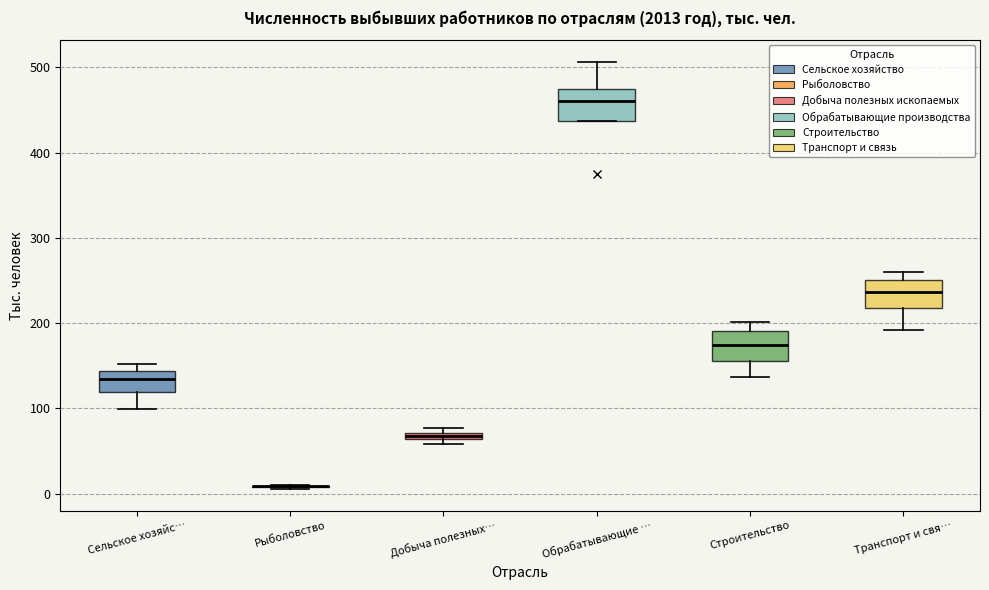

Where does the median line of the box for Строительство sit on the y-axis? The values are not printed on the chart, so give them approximately, as read against the axis.

170